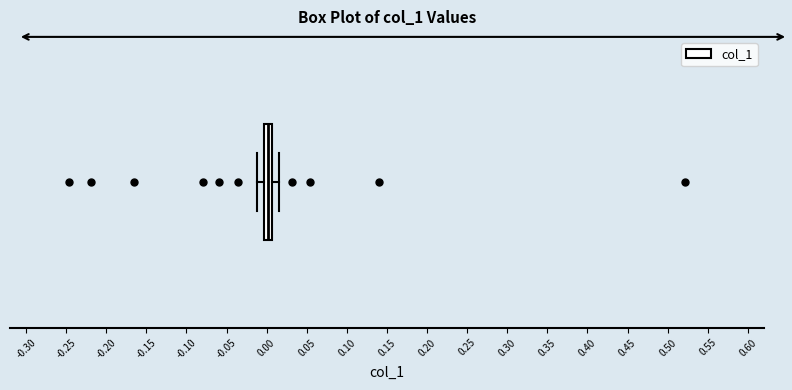

Read this box plot against the x-axis: the position of the median line, the range covered by the box, and the ends of both whiskers. The values are not printed on the chart, so give them approximately, as read against the axis.

median 0.000, box -0.005 to 0.005, whiskers -0.010 to 0.015